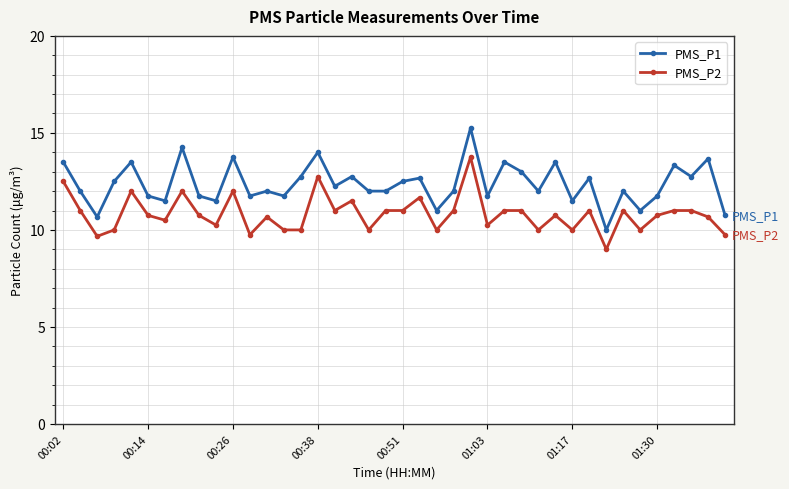

Which series has the largest total across all categories?

PMS_P1